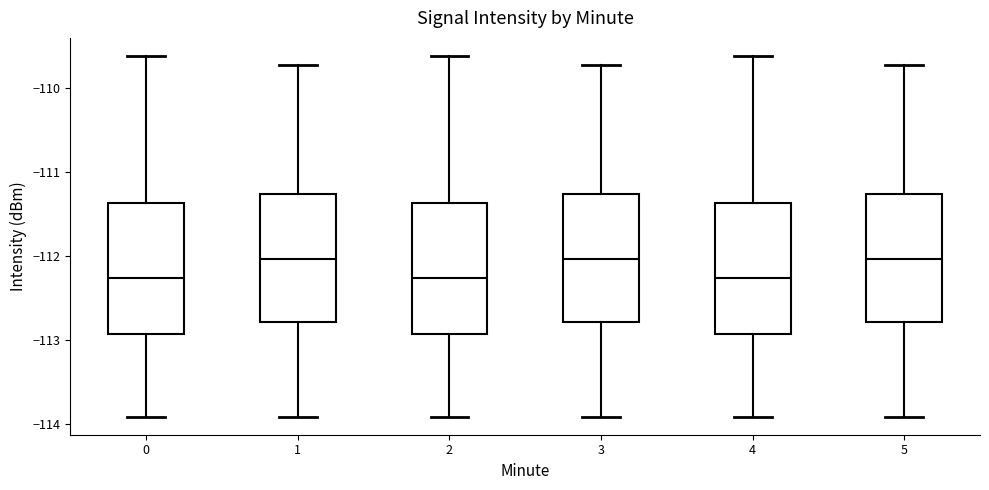

Reading left to right, transcribe this box plot: for each box, give where its median line is, the range the box spans, and where its two whiskers end, as read against the y-axis. The values are not printed on the chart, so give them approximately, as read against the axis.

0: median -112.3, box -112.9 to -111.4, whiskers -113.9 to -109.6
1: median -112.0, box -112.8 to -111.3, whiskers -113.9 to -109.7
2: median -112.3, box -112.9 to -111.4, whiskers -113.9 to -109.6
3: median -112.0, box -112.8 to -111.3, whiskers -113.9 to -109.7
4: median -112.3, box -112.9 to -111.4, whiskers -113.9 to -109.6
5: median -112.0, box -112.8 to -111.3, whiskers -113.9 to -109.7